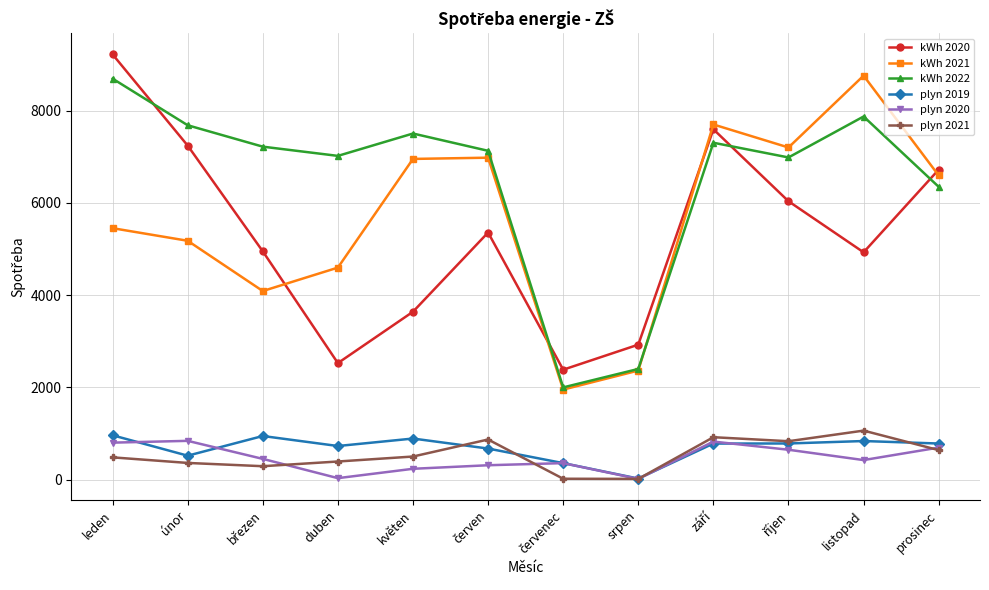

What is the spread (max minus min) of values at únor?

7323